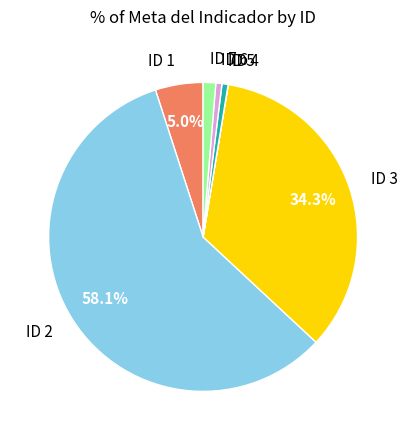

To the nearest percent, what is the average slice percentage?

14%